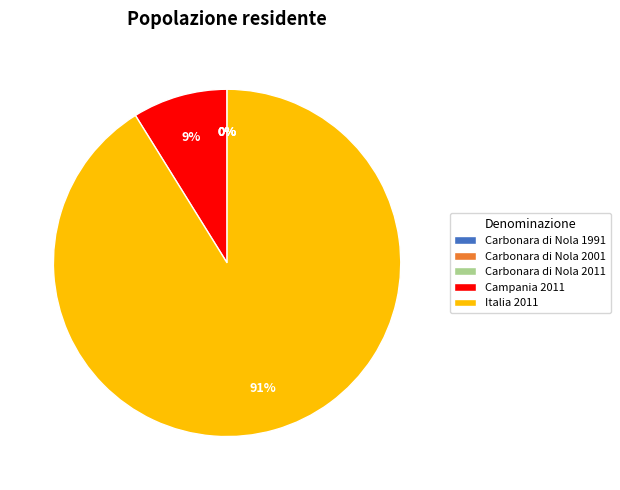

Between Italia 2011 and Campania 2011, which is larger?

Italia 2011